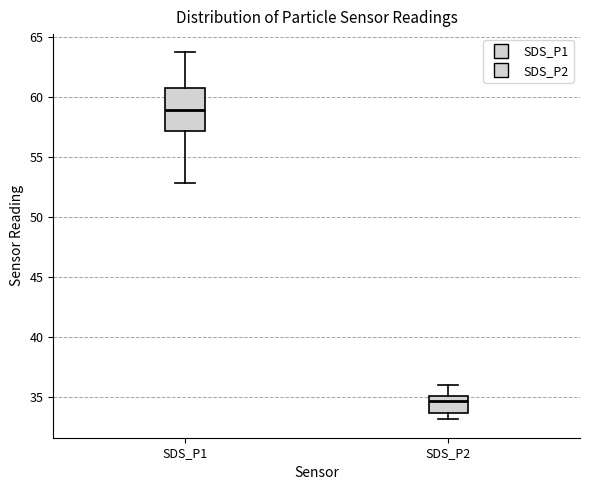

Comparing the boxes themselves (not the whiskers), which one is the tallest?

SDS_P1